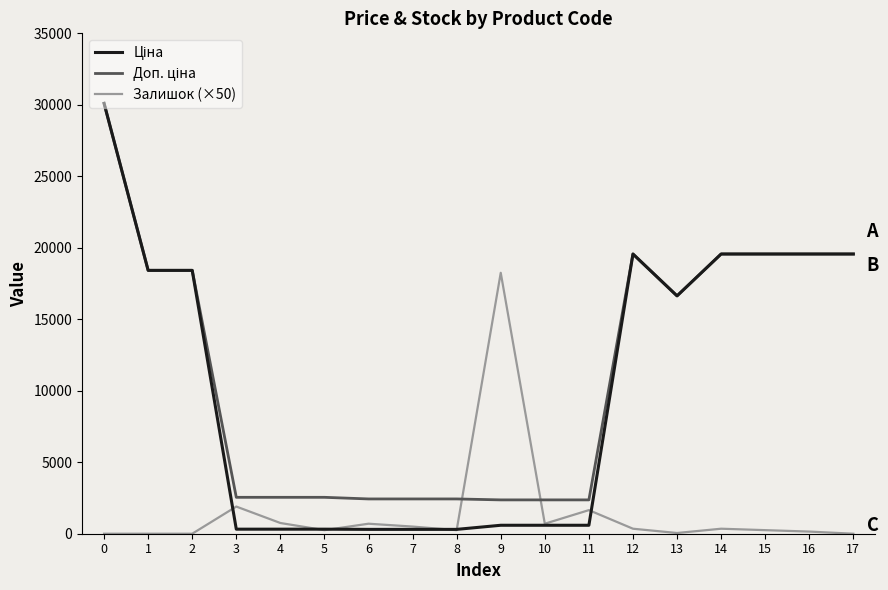

What is the average value of the Залишок (×50) series?

1450.0